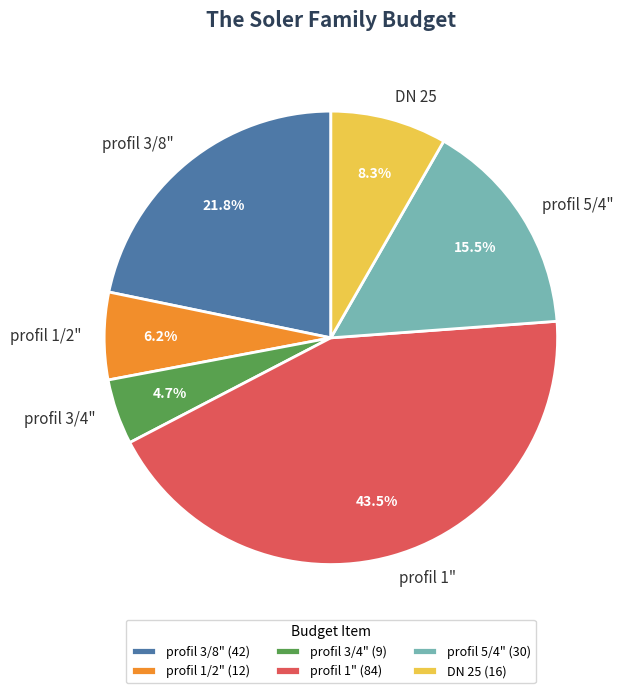

Which has a higher value, profil 3/4" or profil 3/8"?

profil 3/8"